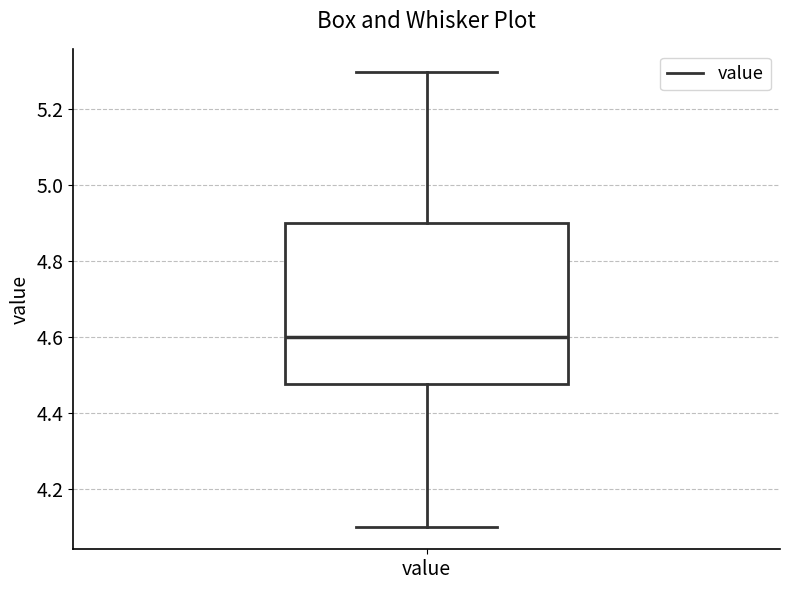

Where is the lower edge of the box for value on the y-axis? The values are not printed on the chart, so give them approximately, as read against the axis.

4.48